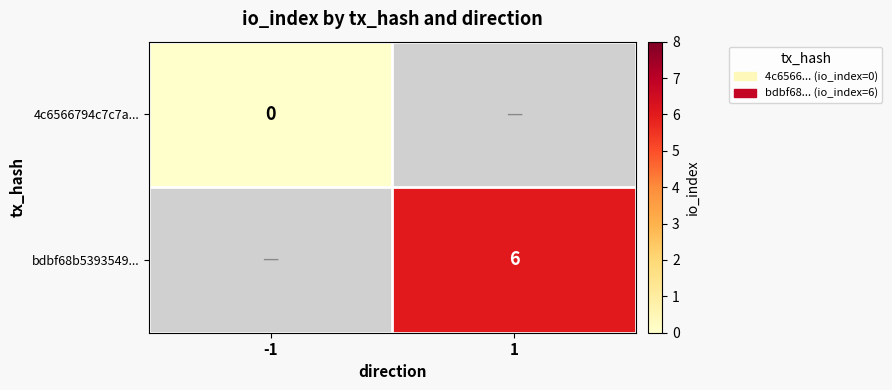

The bdbf68b5393549... series shows 3 at 1. True or false?

False